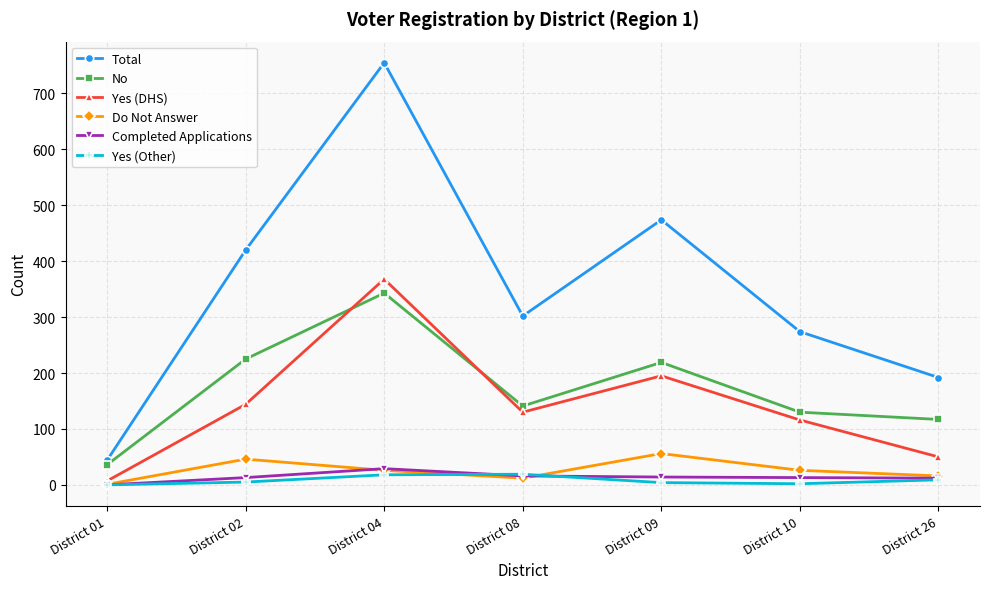

At which category does Total reach its first local peak?

District 04